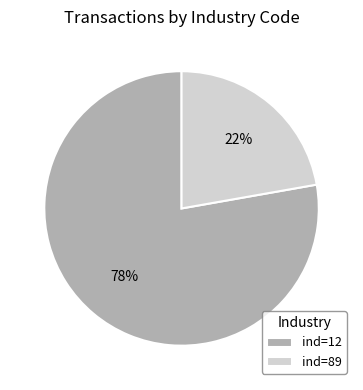

The ind=89 slice represents 22% of the pie. True or false?

True